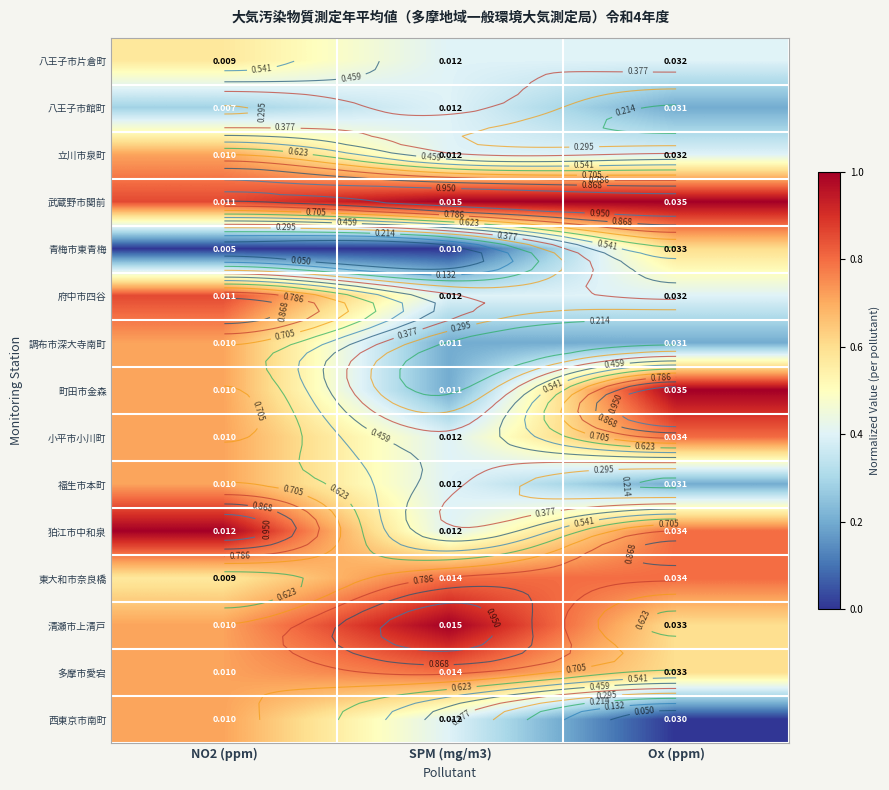

True or false: 西東京市南町 has a value of 0.4 at Ox (ppm).

False